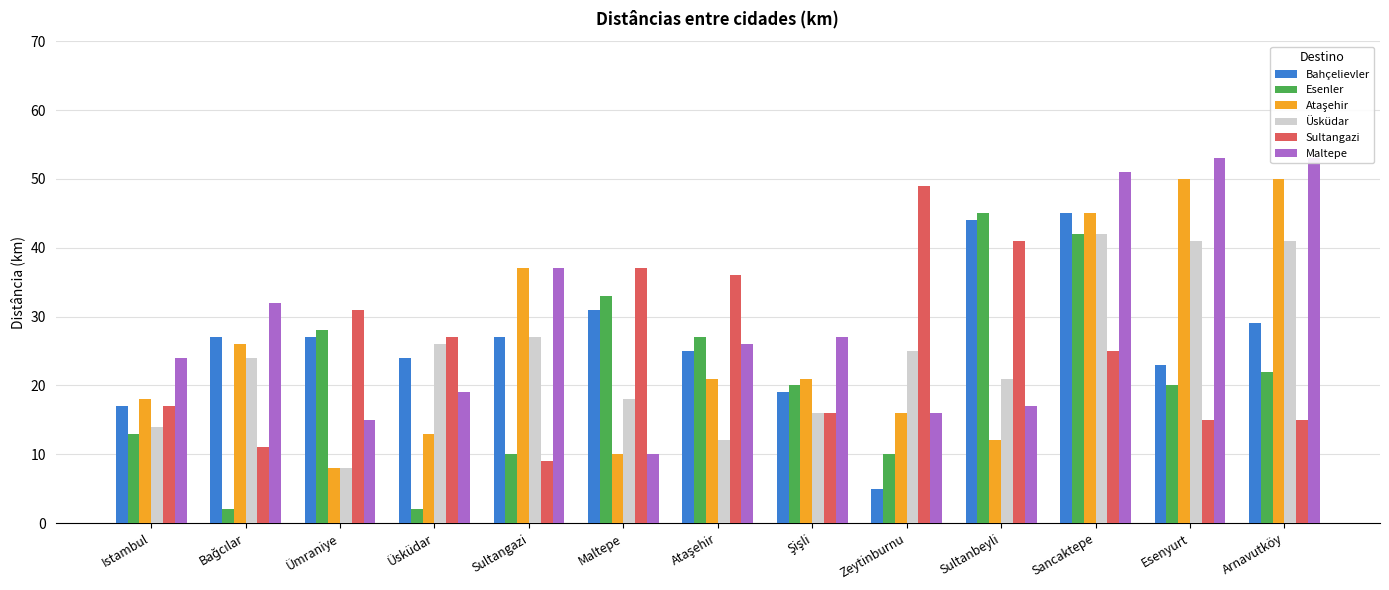

What position from the right is Sancaktepe?

3